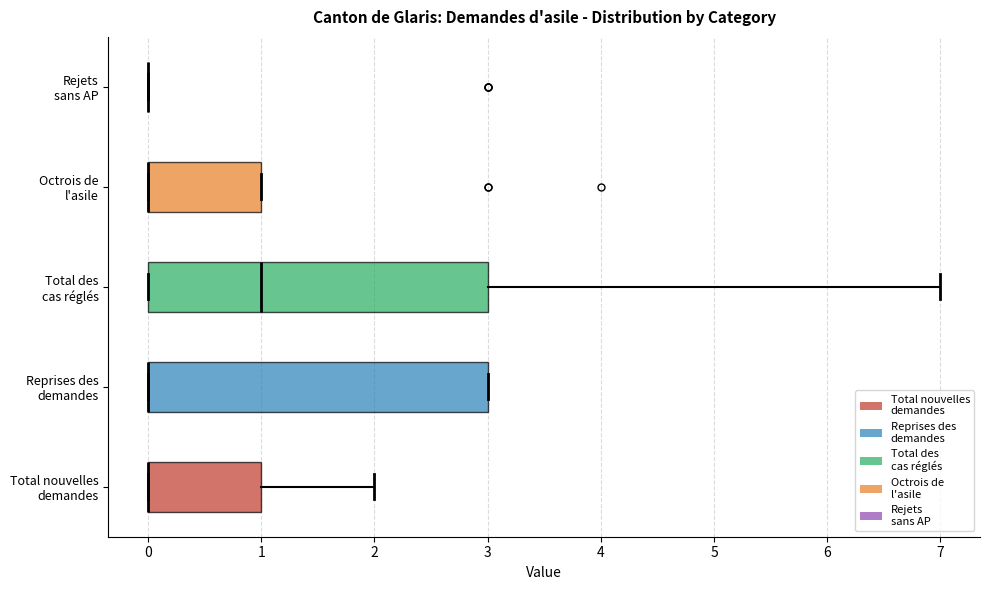

Reading bottom to top, read every box against the x-axis: the position of its median line, the range the box covers, and the ends of its whiskers. The values are not printed on the chart, so give them approximately, as read against the axis.

Total nouvelles demandes: median 0 (drawn on the box's left edge), box 0 to 1, whiskers 0 to 2
Reprises des demandes: median 0 (drawn on the box's left edge), box 0 to 3, whiskers 0 to 3
Total des cas réglés: median 1, box 0 to 3, whiskers 0 to 7
Octrois de l'asile: median 0 (drawn on the box's left edge), box 0 to 1, whiskers 0 to 1
Rejets sans AP: box collapsed to a line at 0, whiskers 0 to 0